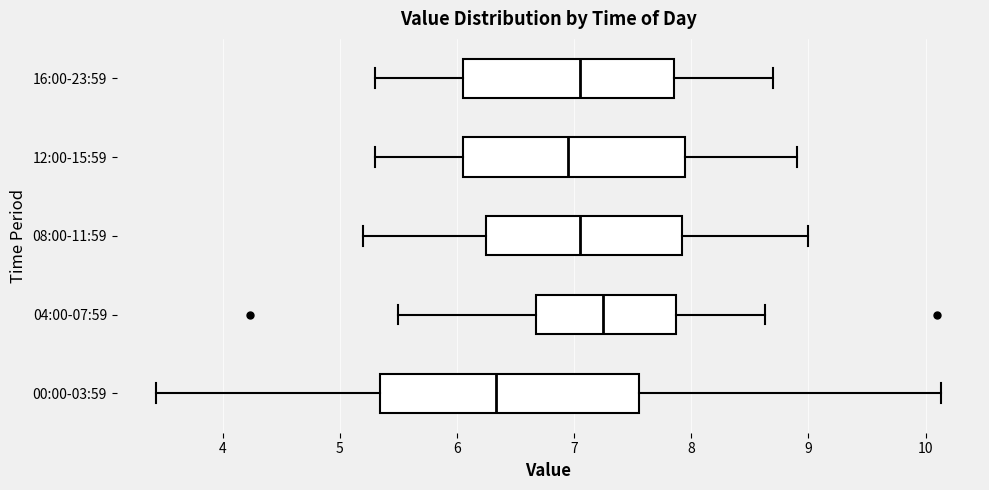

Which box's median line is the furthest to the left?

00:00-03:59